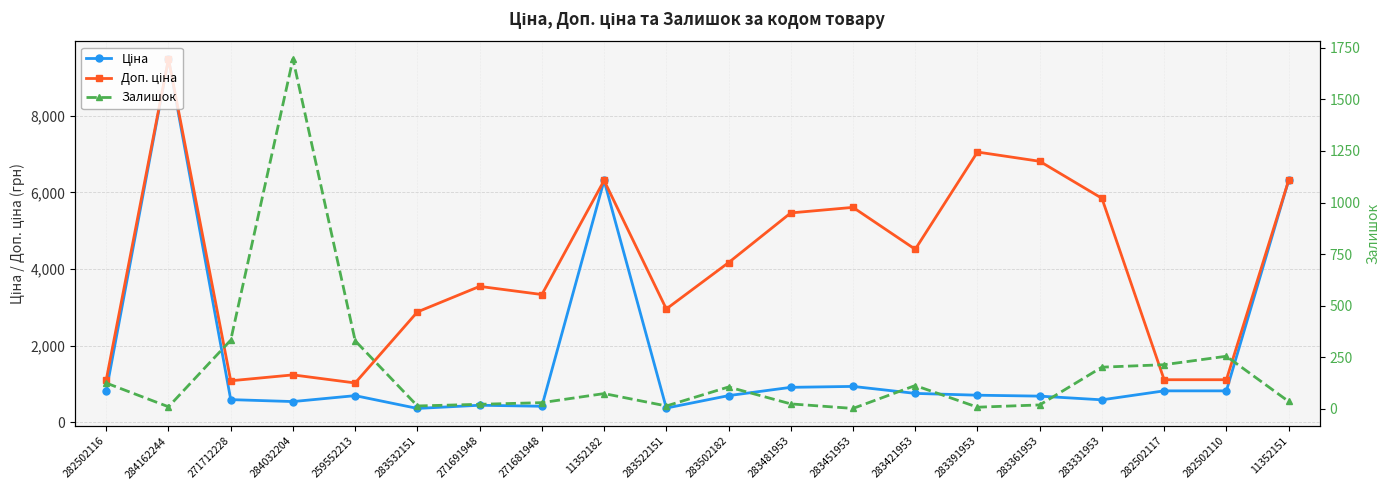

Reading left to right, transcribe all the data shown in this chart.

Ціна: 282502116=818.5	284162244=9480.1	271712228=589.9	284032204=539.0	259552213=693.7	283532151=359.9	271691948=443.1	271681948=416.6	11352182=6308.8	283522151=369.5	283502182=694.3	283481953=910.4	283451953=934.5	283421953=752.2	283391953=705.1	283361953=681.0	283331953=584.4	282502117=818.5	282502110=818.5	11352151=6308.8
Доп. ціна: 282502116=1109.2	284162244=9480.1	271712228=1081.7	284032204=1235.4	259552213=1024.6	283532151=2878.8	271691948=3545.0	271681948=3332.5	11352182=6308.8	283522151=2955.8	283502182=4165.6	283481953=5462.3	283451953=5607.2	283421953=4513.3	283391953=7051.3	283361953=6809.8	283331953=5843.9	282502117=1109.2	282502110=1109.2	11352151=6308.8
Залишок: 282502116=125.0	284162244=10.0	271712228=333.0	284032204=1696.0	259552213=330.0	283532151=14.0	271691948=22.0	271681948=30.0	11352182=74.0	283522151=14.0	283502182=106.0	283481953=24.0	283451953=2.0	283421953=113.0	283391953=8.0	283361953=19.0	283331953=202.0	282502117=214.0	282502110=255.0	11352151=36.0